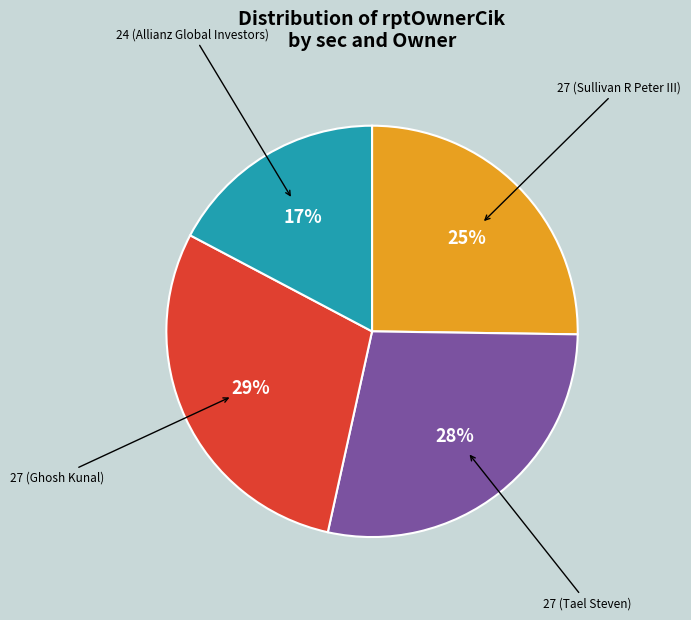

What percentage is the 27 (Ghosh Kunal) slice, to the nearest percent?

29%